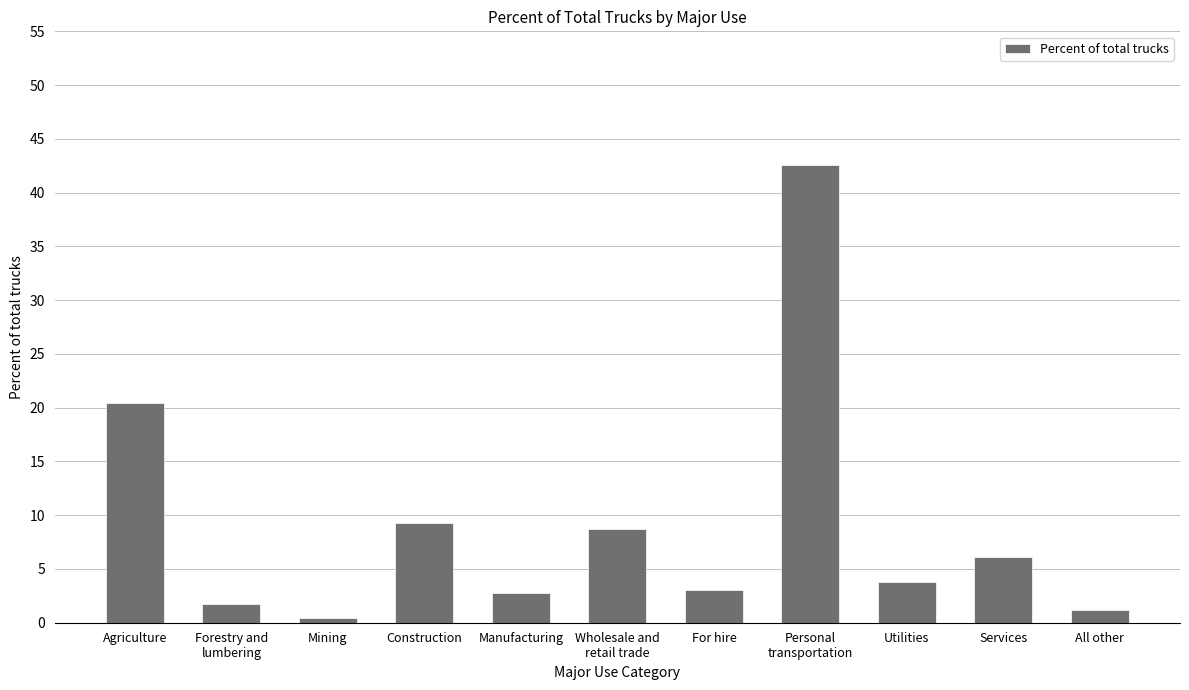

What value does the data have at Mining?

0.4